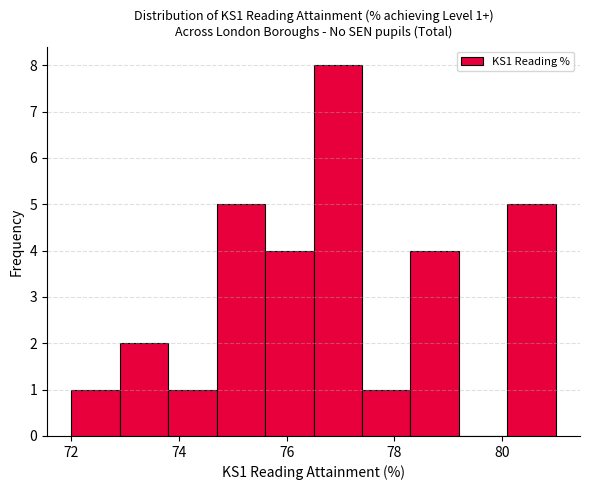

Over which range of the x-axis is the bar tallest?

76.5 to 77.4